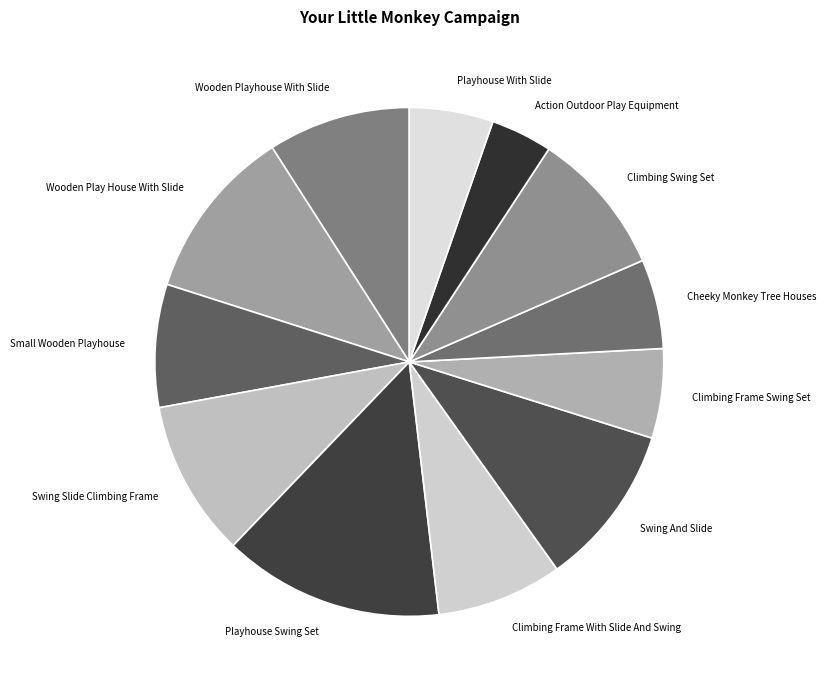

Does any single category account for the majority?

No